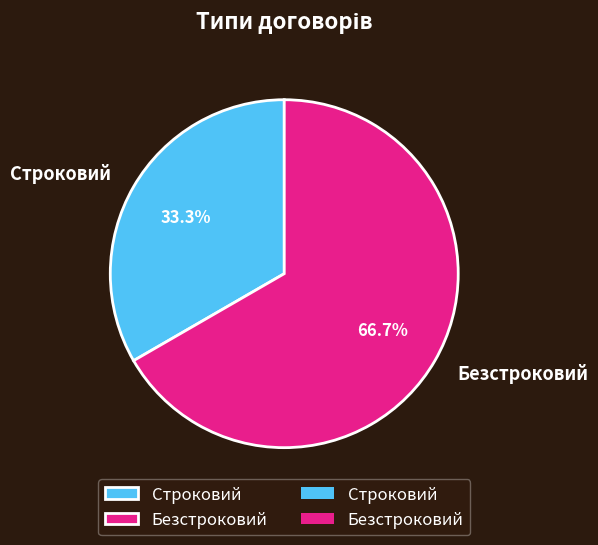

To the nearest percent, what is the average slice percentage?

50%